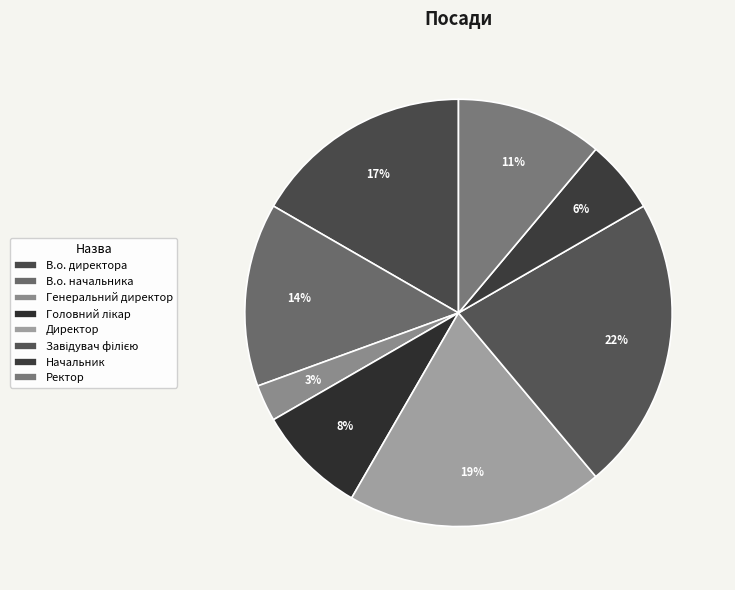

To the nearest percent, what is the combined percentage of В.о. начальника and Директор?

33%